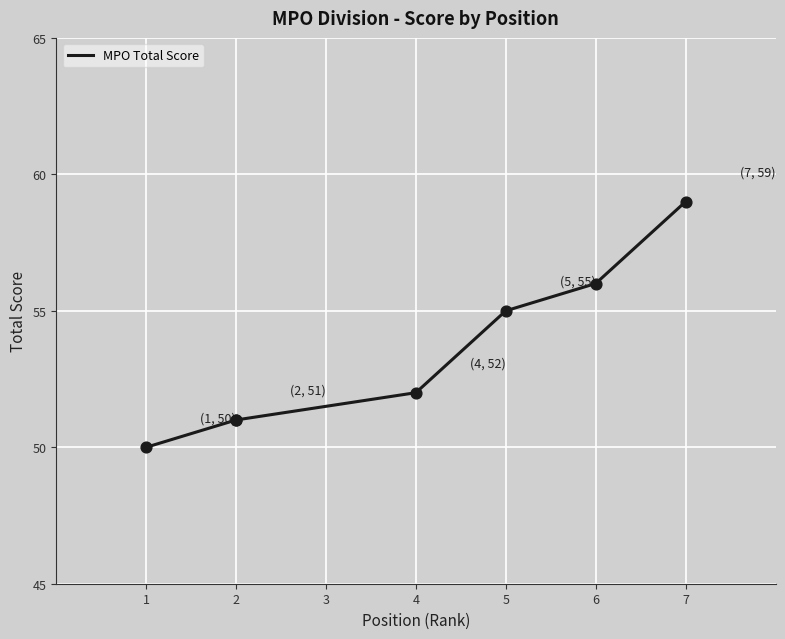

Approximately how many times larger is the value at 7 compared to 4?

1.1